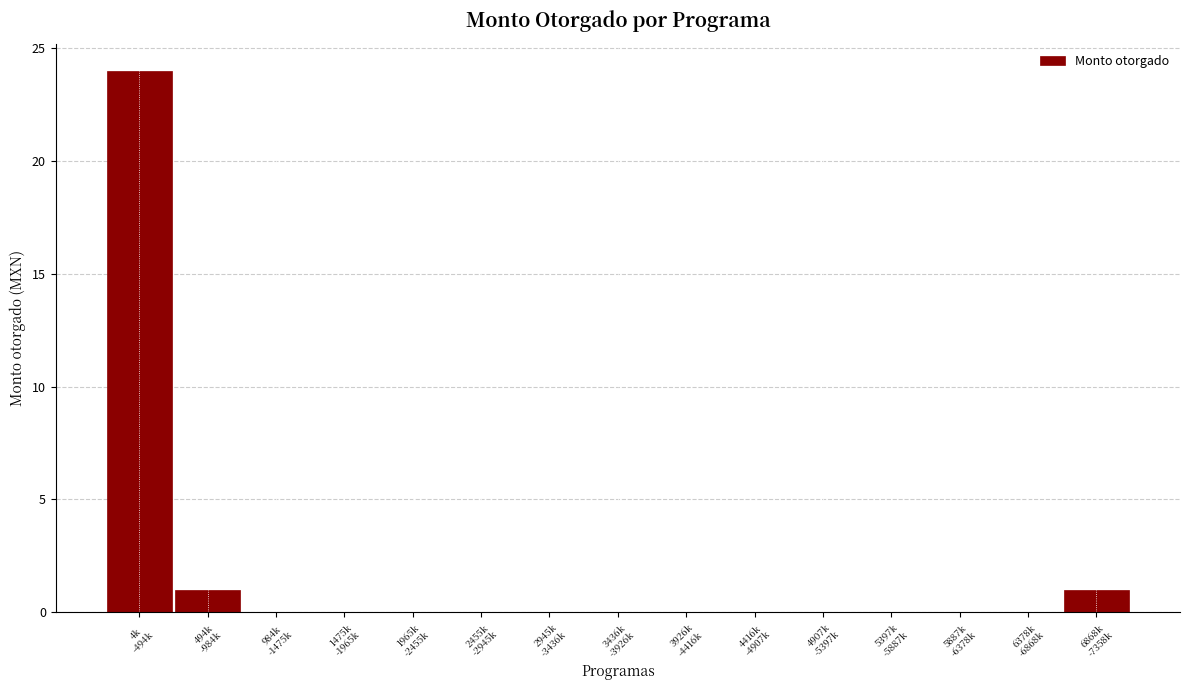

What is the greatest value displayed?

24